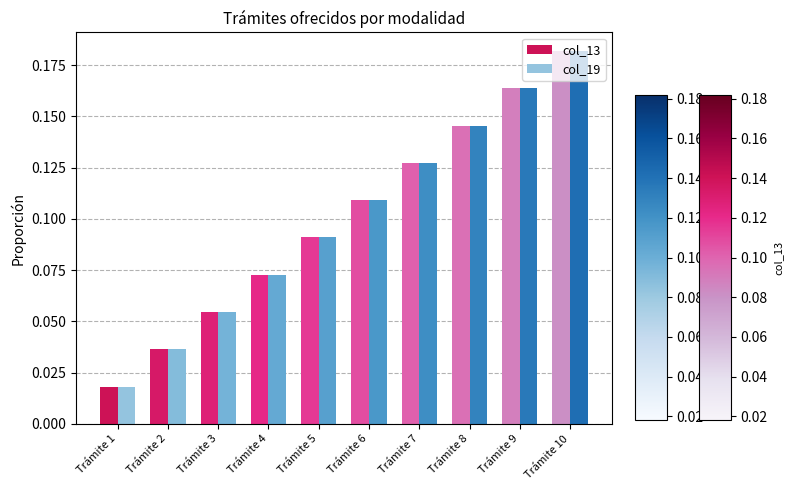

Where is col_19 nearest to the value 0?

Trámite 1